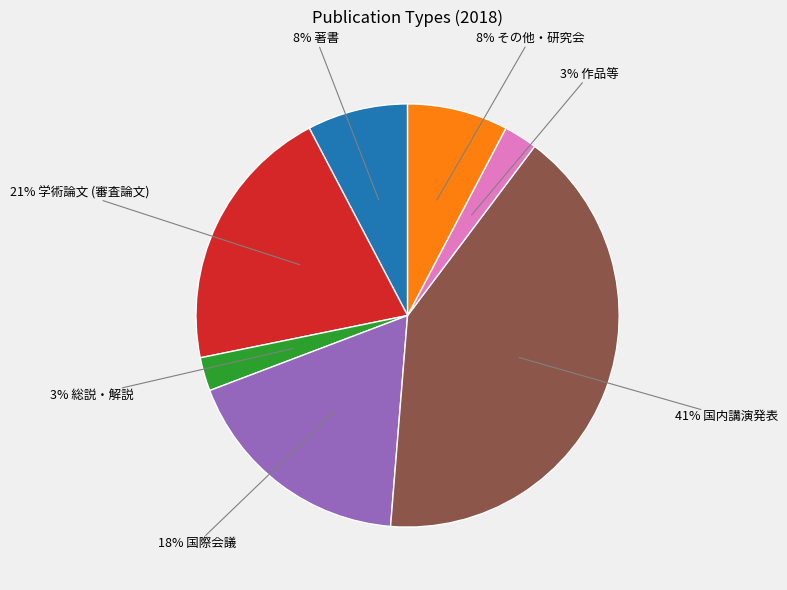

To the nearest percent, what is the average slice percentage?

14%